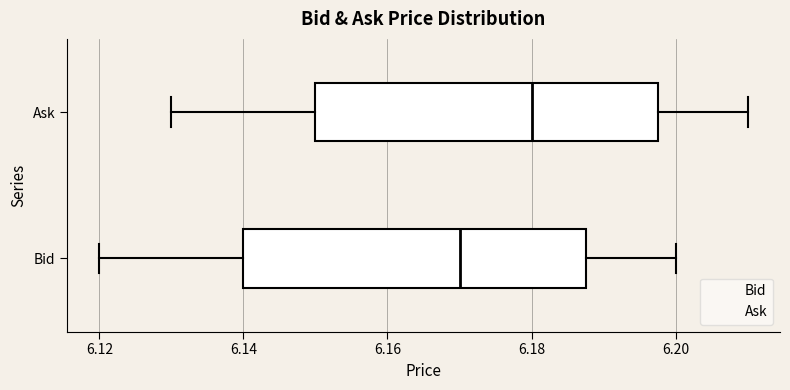

Reading bottom to top, read every box against the x-axis: the position of its median line, the range the box covers, and the ends of its whiskers. The values are not printed on the chart, so give them approximately, as read against the axis.

Bid: median 6.170, box 6.140 to 6.188, whiskers 6.120 to 6.200
Ask: median 6.180, box 6.150 to 6.198, whiskers 6.130 to 6.210